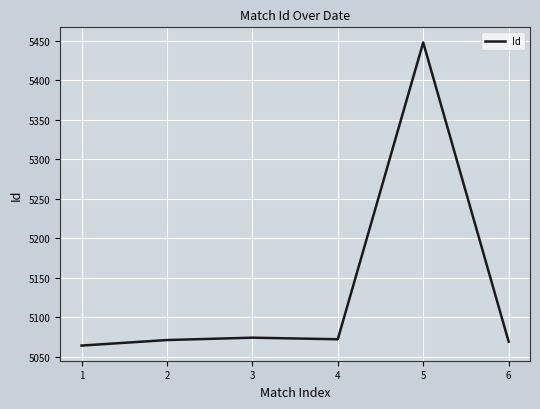

Approximately how many times larger is the value at 2 compared to 4?

1.0